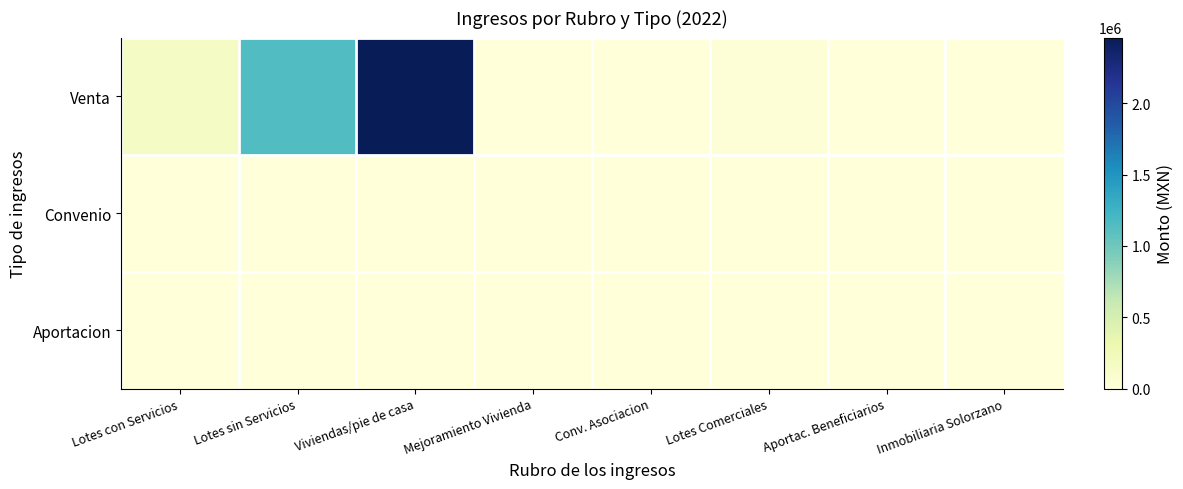

What is the maximum value shown in the chart?

2460052.5